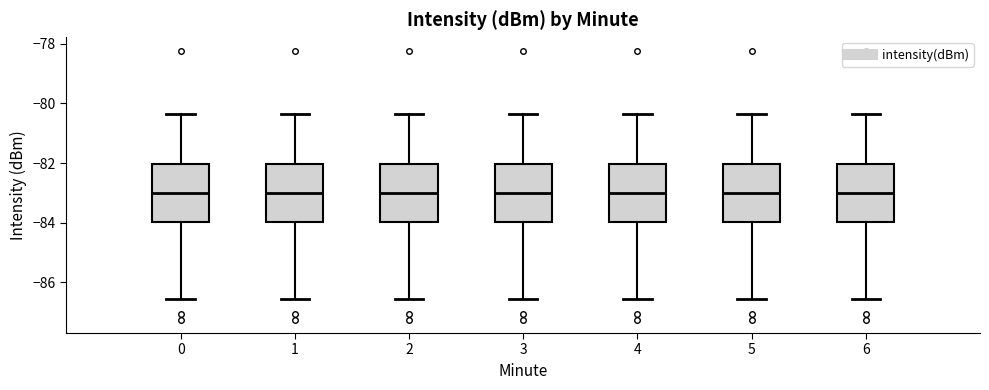

Where does the median line of the box at x = 4 sit on the y-axis? The values are not printed on the chart, so give them approximately, as read against the axis.

-83.0